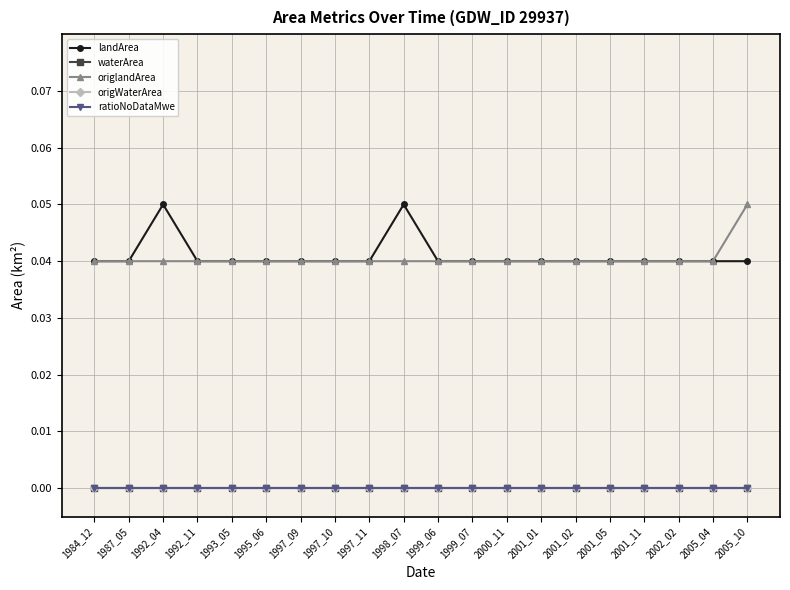

Reading right to left, list all the values displayed in this chart.

landArea: 2005_10=0.0	2005_04=0.0	2002_02=0.0	2001_11=0.0	2001_05=0.0	2001_02=0.0	2001_01=0.0	2000_11=0.0	1999_07=0.0	1999_06=0.0	1998_07=0.1	1997_11=0.0	1997_10=0.0	1997_09=0.0	1995_06=0.0	1993_05=0.0	1992_11=0.0	1992_04=0.1	1987_05=0.0	1984_12=0.0
waterArea: 2005_10=0.0	2005_04=0.0	2002_02=0.0	2001_11=0.0	2001_05=0.0	2001_02=0.0	2001_01=0.0	2000_11=0.0	1999_07=0.0	1999_06=0.0	1998_07=0.0	1997_11=0.0	1997_10=0.0	1997_09=0.0	1995_06=0.0	1993_05=0.0	1992_11=0.0	1992_04=0.0	1987_05=0.0	1984_12=0.0
origlandArea: 2005_10=0.1	2005_04=0.0	2002_02=0.0	2001_11=0.0	2001_05=0.0	2001_02=0.0	2001_01=0.0	2000_11=0.0	1999_07=0.0	1999_06=0.0	1998_07=0.0	1997_11=0.0	1997_10=0.0	1997_09=0.0	1995_06=0.0	1993_05=0.0	1992_11=0.0	1992_04=0.0	1987_05=0.0	1984_12=0.0
origWaterArea: 2005_10=0.0	2005_04=0.0	2002_02=0.0	2001_11=0.0	2001_05=0.0	2001_02=0.0	2001_01=0.0	2000_11=0.0	1999_07=0.0	1999_06=0.0	1998_07=0.0	1997_11=0.0	1997_10=0.0	1997_09=0.0	1995_06=0.0	1993_05=0.0	1992_11=0.0	1992_04=0.0	1987_05=0.0	1984_12=0.0
ratioNoDataMwe: 2005_10=0.0	2005_04=0.0	2002_02=0.0	2001_11=0.0	2001_05=0.0	2001_02=0.0	2001_01=0.0	2000_11=0.0	1999_07=0.0	1999_06=0.0	1998_07=0.0	1997_11=0.0	1997_10=0.0	1997_09=0.0	1995_06=0.0	1993_05=0.0	1992_11=0.0	1992_04=0.0	1987_05=0.0	1984_12=0.0